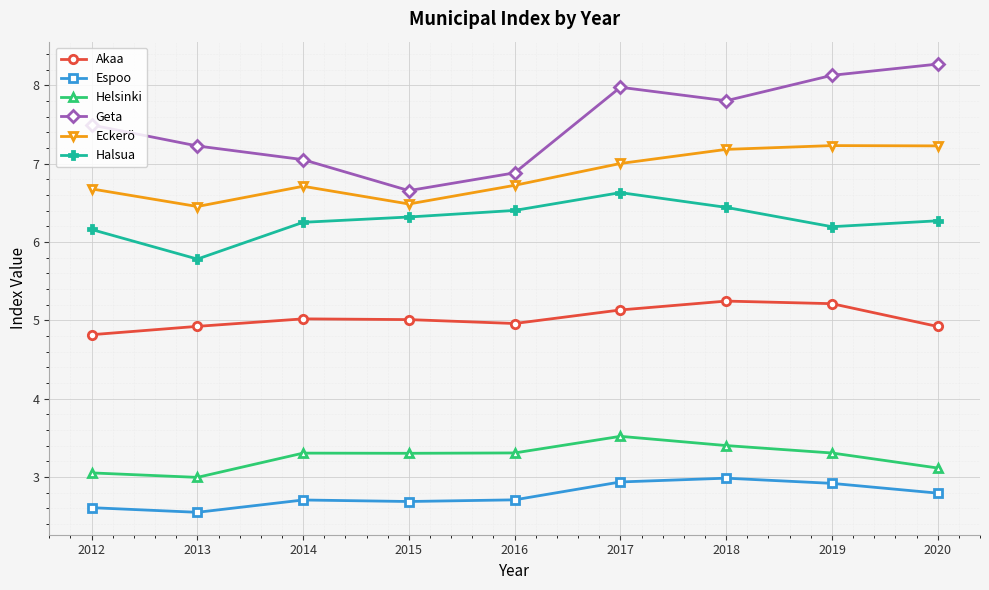

What is the average value of the Eckerö series?

6.9